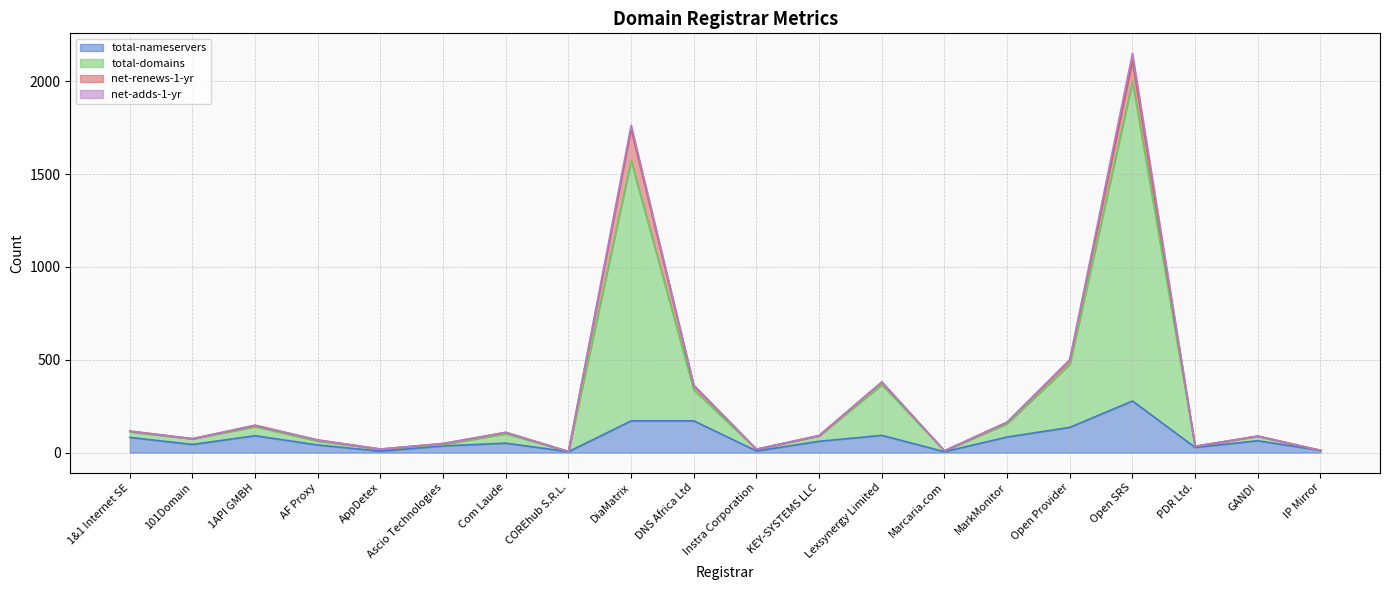

At which category is the sum across all series the highest?

Open SRS